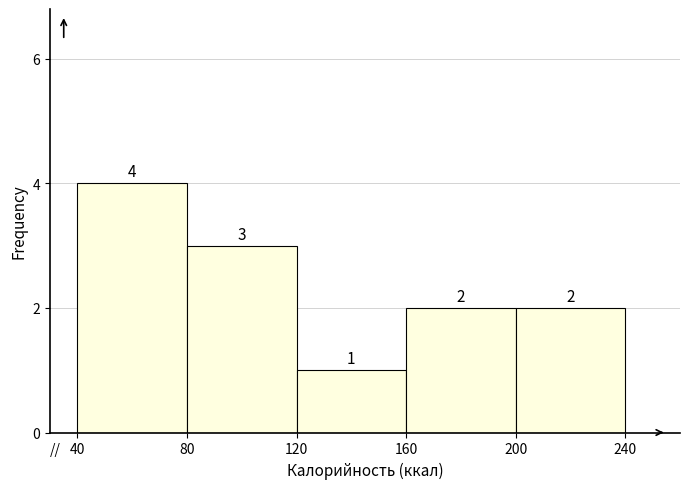

Reading left to right, list every bar in this chart as the range it spans on the x-axis followed by its height.

40 to 80: 4
80 to 120: 3
120 to 160: 1
160 to 200: 2
200 to 240: 2